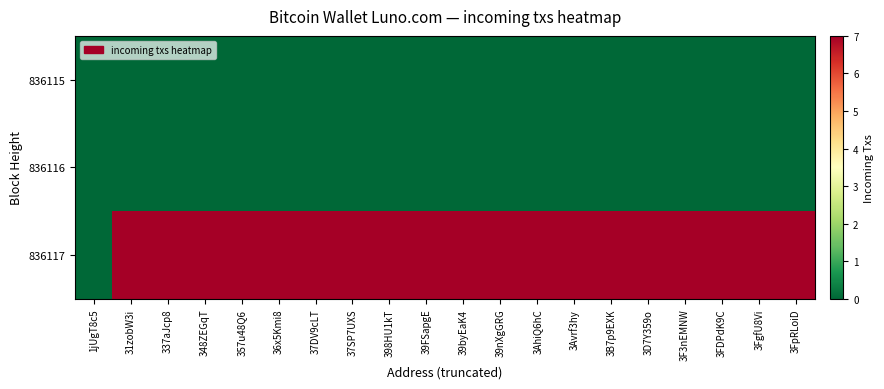

Reading left to right, transcribe all the data shown in this chart.

836115: 1jUgT8c5=0	31zobW3i=0	337aJcp8=0	348ZEGqT=0	357u48Q6=0	36x5Kmi8=0	37DV9cLT=0	37SP7UXS=0	398HU1kT=0	39FSapgE=0	39byEaK4=0	39nXgGRG=0	3AhiQ6hC=0	3Avrf3hy=0	3B7p9EXK=0	3D7Y359o=0	3F3nEMNW=0	3FDPdK9C=0	3FgfU8Vi=0	3FpRLoiD=0
836116: 1jUgT8c5=0	31zobW3i=0	337aJcp8=0	348ZEGqT=0	357u48Q6=0	36x5Kmi8=0	37DV9cLT=0	37SP7UXS=0	398HU1kT=0	39FSapgE=0	39byEaK4=0	39nXgGRG=0	3AhiQ6hC=0	3Avrf3hy=0	3B7p9EXK=0	3D7Y359o=0	3F3nEMNW=0	3FDPdK9C=0	3FgfU8Vi=0	3FpRLoiD=0
836117: 1jUgT8c5=0	31zobW3i=7	337aJcp8=7	348ZEGqT=7	357u48Q6=7	36x5Kmi8=7	37DV9cLT=7	37SP7UXS=7	398HU1kT=7	39FSapgE=7	39byEaK4=7	39nXgGRG=7	3AhiQ6hC=7	3Avrf3hy=7	3B7p9EXK=7	3D7Y359o=7	3F3nEMNW=7	3FDPdK9C=7	3FgfU8Vi=7	3FpRLoiD=7